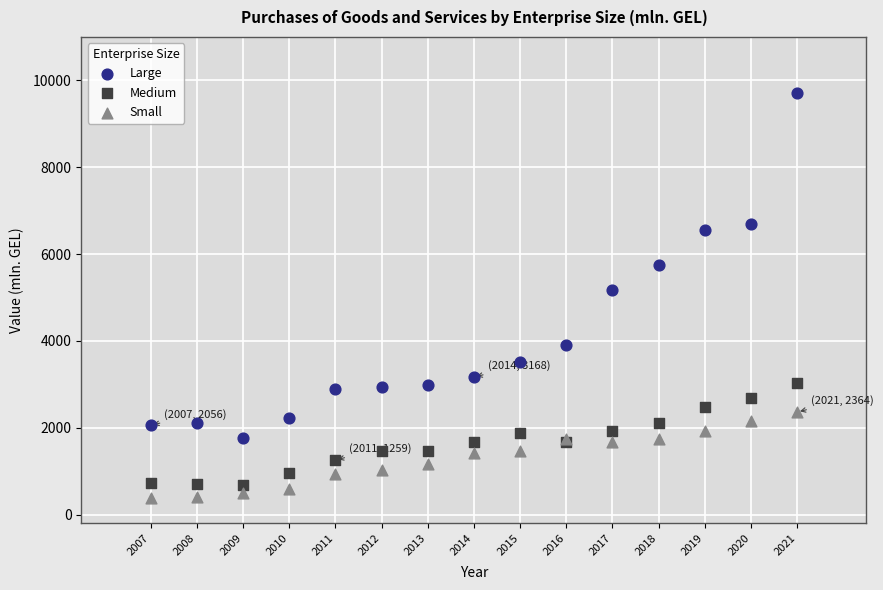

Which series reaches the maximum Y coordinate?

Large